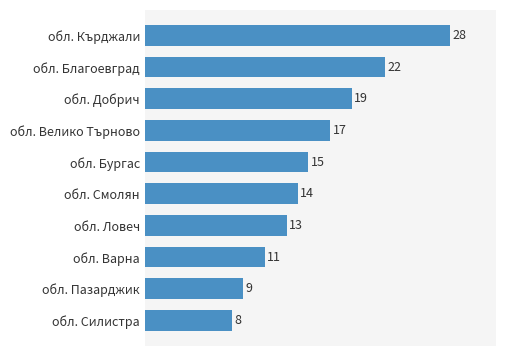

What is the sum of the values at обл. Добрич and обл. Ловеч?

32